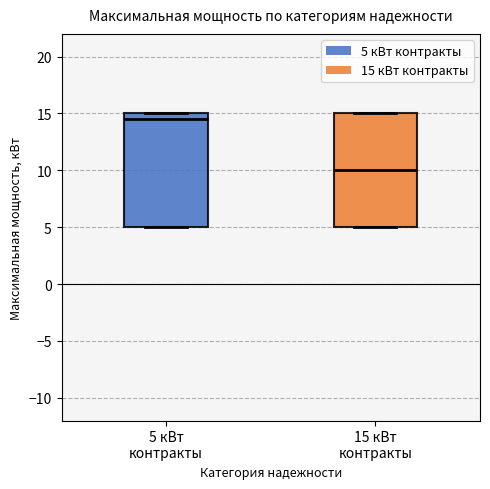

Reading left to right, read every box against the y-axis: the position of its median line, the range the box covers, and the ends of its whiskers. The values are not printed on the chart, so give them approximately, as read against the axis.

5 кВт контракты: median 14.5, box 5.0 to 15.0, whiskers 5.0 to 15.0
15 кВт контракты: median 10.0, box 5.0 to 15.0, whiskers 5.0 to 15.0